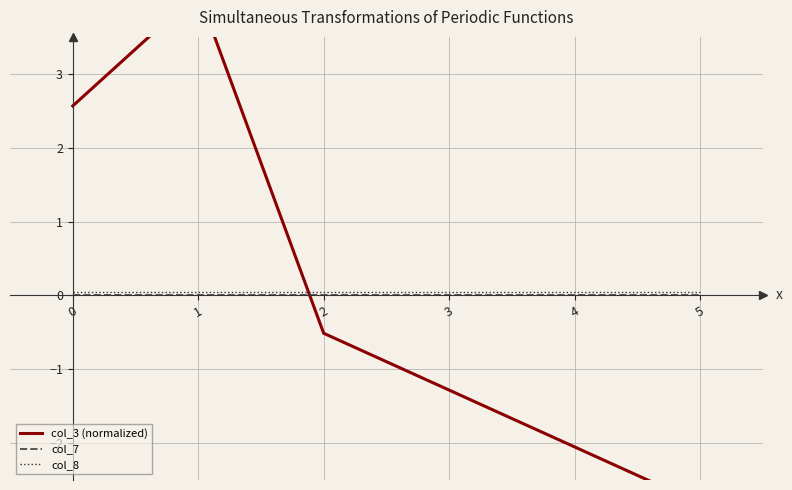

Rank the series at 3 from lowest to highest value.

col_3 (normalized), col_7, col_8